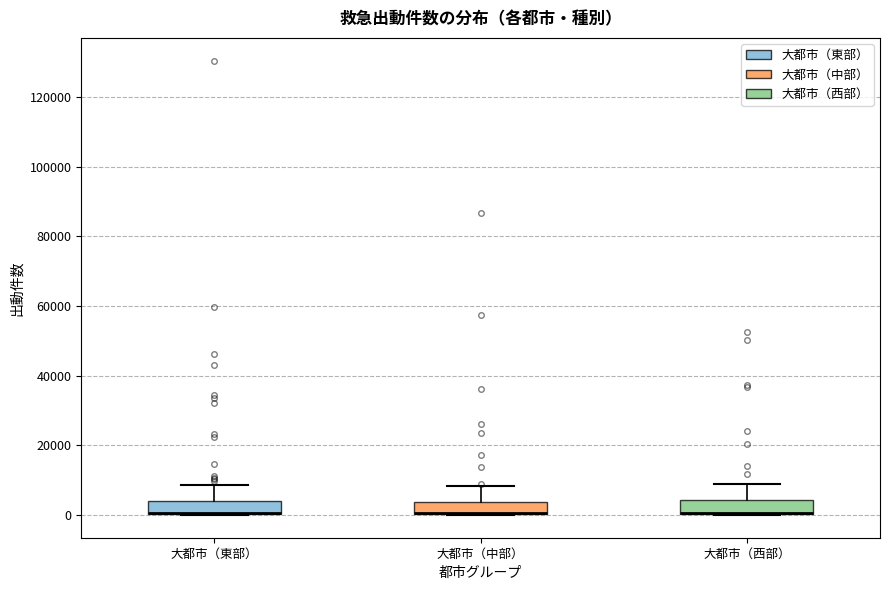

Reading left to right, read every box against the y-axis: the position of its median line, the range the box covers, and the ends of its whiskers. The values are not printed on the chart, so give them approximately, as read against the axis.

大都市（東部）: median 0 (drawn on the box's lower edge), box 0 to 4000, whiskers 0 to 8000
大都市（中部）: median 0 (drawn on the box's lower edge), box 0 to 4000, whiskers 0 to 8000
大都市（西部）: median 0 (drawn on the box's lower edge), box 0 to 4000, whiskers 0 to 10000